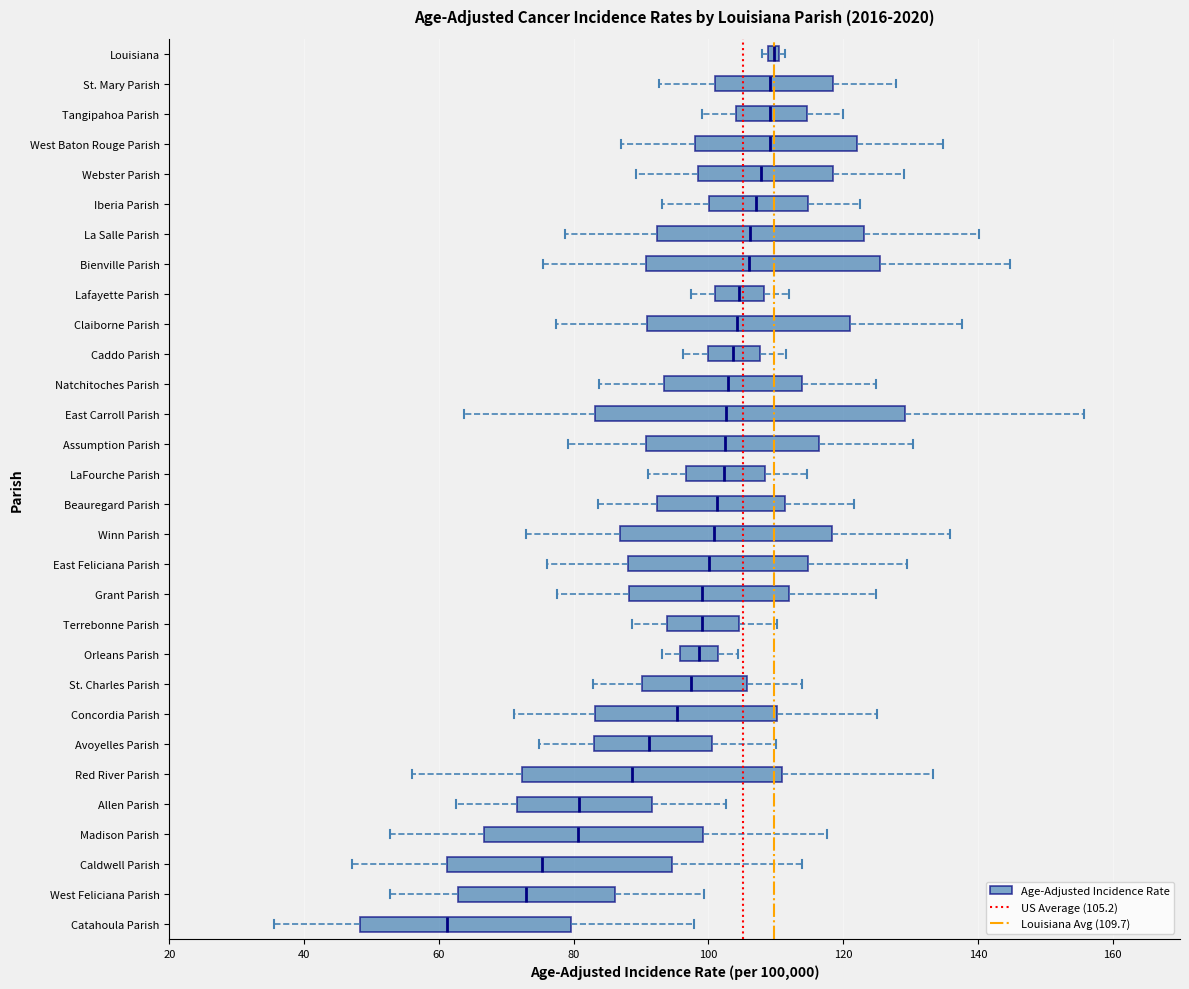

Which box is the widest, from its left edge to its right edge?

East Carroll Parish